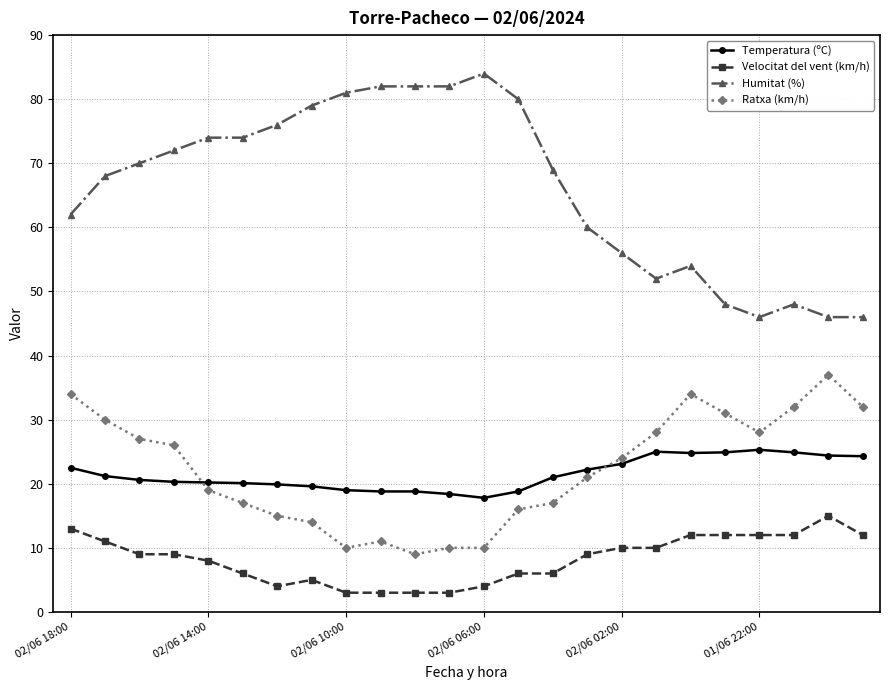

What is the value of the Humitat (%) point at the 22nd from the left?

48.0